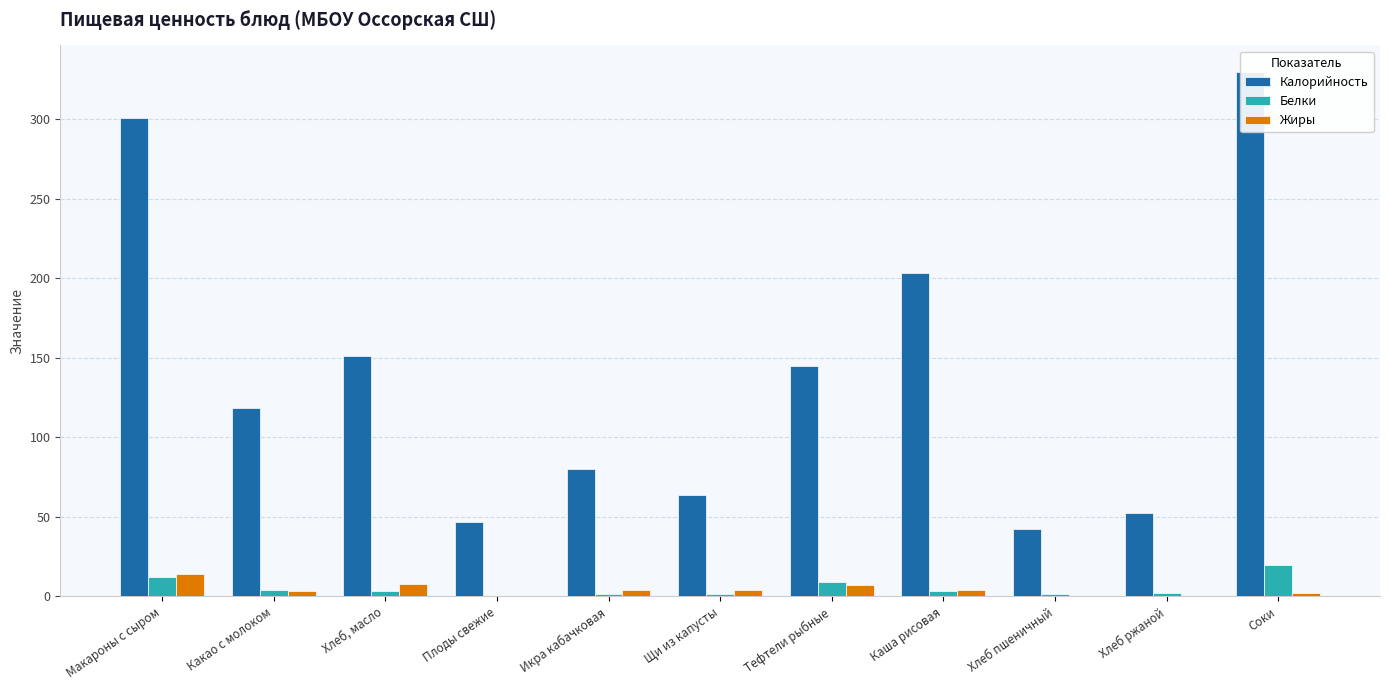

What is the total value across all series at Щи из капусты?

69.3